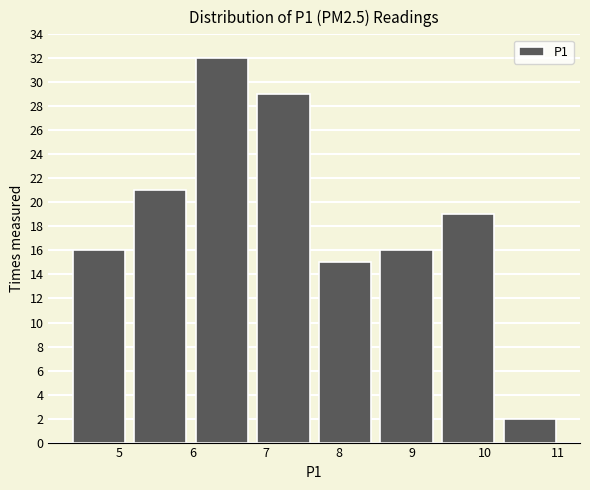

Reading left to right, list every bar in this chart as the range it spans on the x-axis followed by its height. Neither the bar edges nor the heights are printed on the chart, so give them approximately, as read against the axes.

4.3 to 5.1: 16
5.1 to 6.0: 21
6.0 to 6.8: 32
6.8 to 7.7: 29
7.7 to 8.5: 15
8.5 to 9.3: 16
9.3 to 10.2: 19
10.2 to 11.0: 2